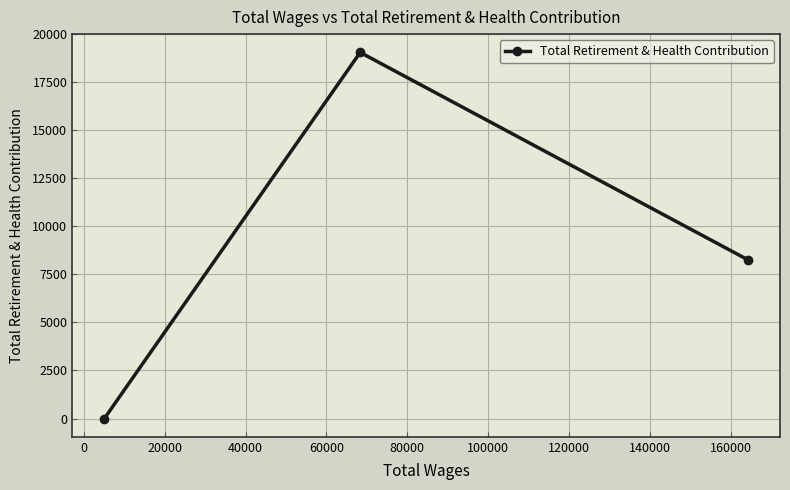

How many lines are shown in the chart?

1